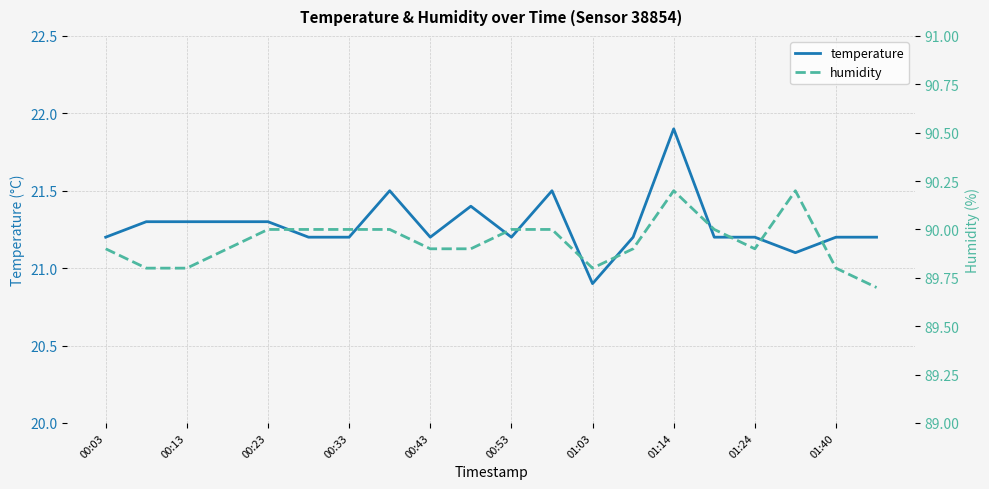

How many lines are shown in the chart?

2